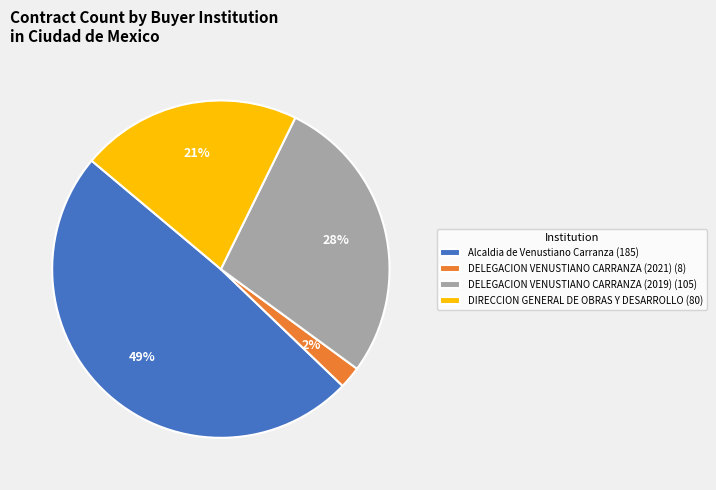

Rank the categories by value from lowest to highest.

DELEGACION VENUSTIANO CARRANZA (2021), DIRECCION GENERAL DE OBRAS Y DESARROLLO, DELEGACION VENUSTIANO CARRANZA (2019), Alcaldia de Venustiano Carranza